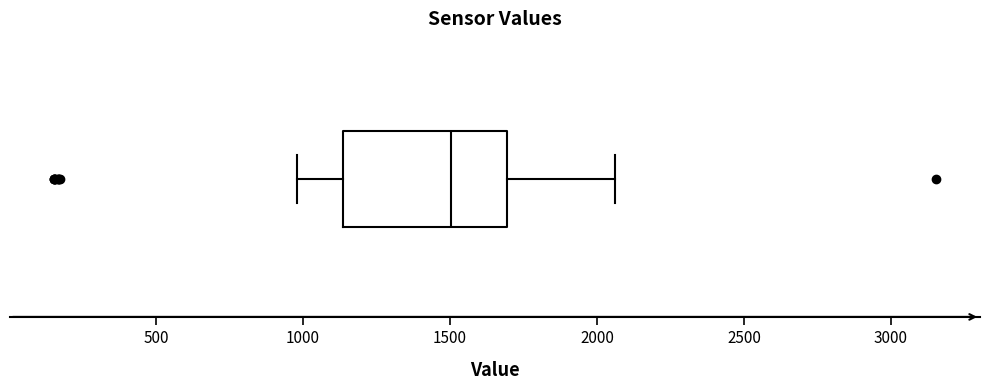

Read this box plot against the x-axis: the position of the median line, the range covered by the box, and the ends of both whiskers. The values are not printed on the chart, so give them approximately, as read against the axis.

median 1500, box 1150 to 1700, whiskers 1000 to 2050